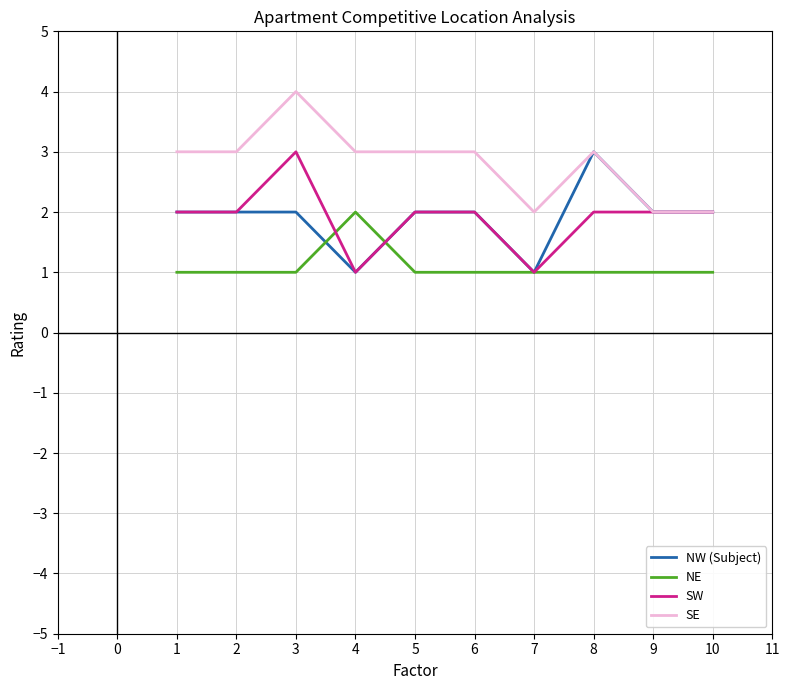

What value does the SE series have at 8?

3